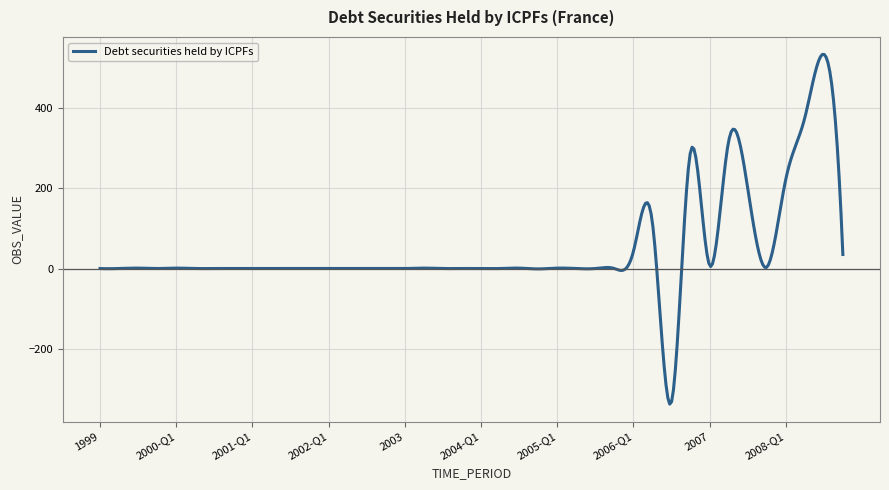

What is the difference between the maximum and minimum values?

873.2